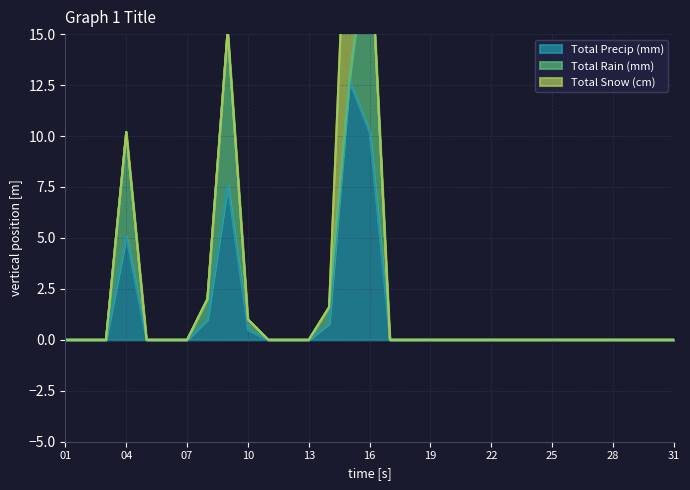

Reading left to right, transcribe all the data shown in this chart.

Total Precip (mm): 01=0.0	02=0.0	03=0.0	04=5.1	05=0.0	06=0.0	07=0.0	08=1.0	09=7.6	10=0.5	11=0.0	12=0.0	13=0.0	14=0.8	15=12.7	16=10.2	17=0.0	18=0.0	19=0.0	20=0.0	21=0.0	22=0.0	23=0.0	24=0.0	25=0.0	26=0.0	27=0.0	28=0.0	29=0.0	30=0.0	31=0.0
Total Rain (mm): 01=0.0	02=0.0	03=0.0	04=5.1	05=0.0	06=0.0	07=0.0	08=1.0	09=7.6	10=0.5	11=0.0	12=0.0	13=0.0	14=0.8	15=0.0	16=10.2	17=0.0	18=0.0	19=0.0	20=0.0	21=0.0	22=0.0	23=0.0	24=0.0	25=0.0	26=0.0	27=0.0	28=0.0	29=0.0	30=0.0	31=0.0
Total Snow (cm): 01=0.0	02=0.0	03=0.0	04=0.0	05=0.0	06=0.0	07=0.0	08=0.0	09=0.0	10=0.0	11=0.0	12=0.0	13=0.0	14=0.0	15=12.7	16=0.0	17=0.0	18=0.0	19=0.0	20=0.0	21=0.0	22=0.0	23=0.0	24=0.0	25=0.0	26=0.0	27=0.0	28=0.0	29=0.0	30=0.0	31=0.0